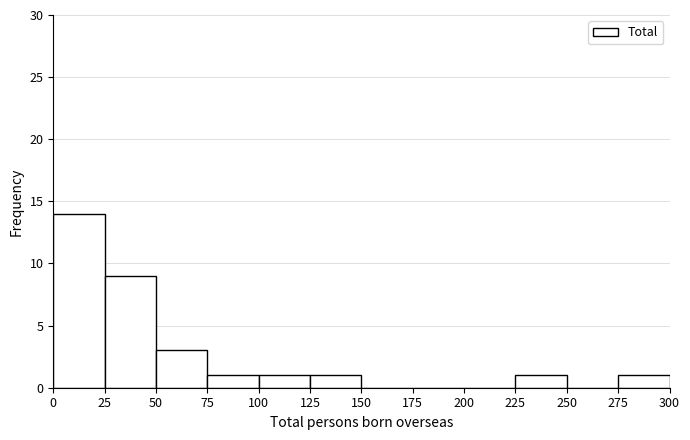

Over which range of the x-axis is the bar tallest?

0 to 25